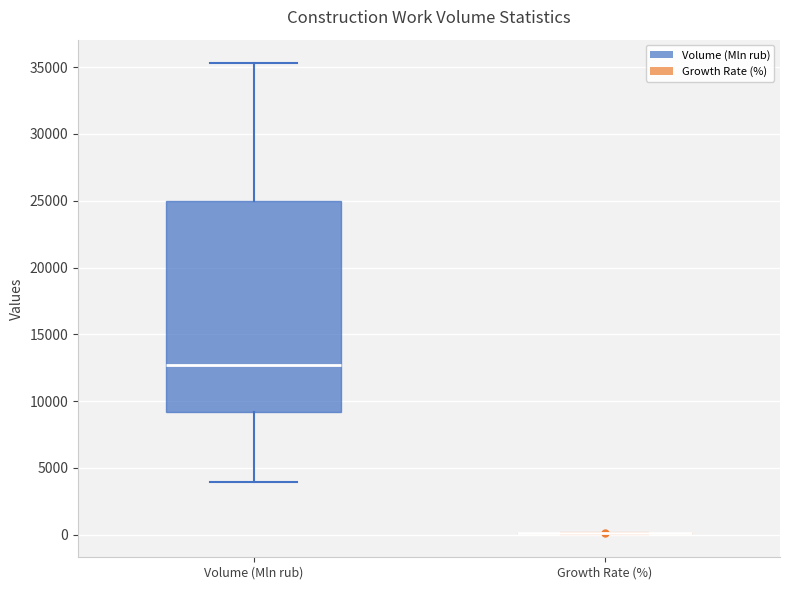

Reading left to right, read every box against the y-axis: the position of its median line, the range the box covers, and the ends of its whiskers. The values are not printed on the chart, so give them approximately, as read against the axis.

Volume (Mln rub): median 12500, box 9000 to 25000, whiskers 4000 to 35500
Growth Rate (%): box collapsed to a line at 0, whiskers 0 to 0